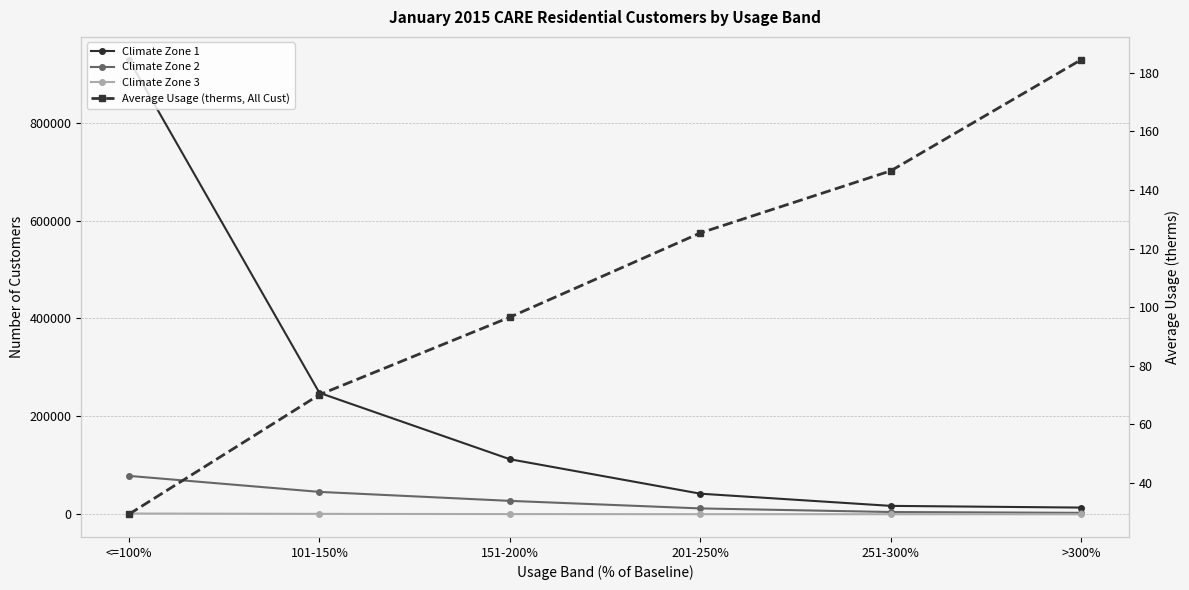

Which category has the lowest value in the Climate Zone 1 series?

>300%